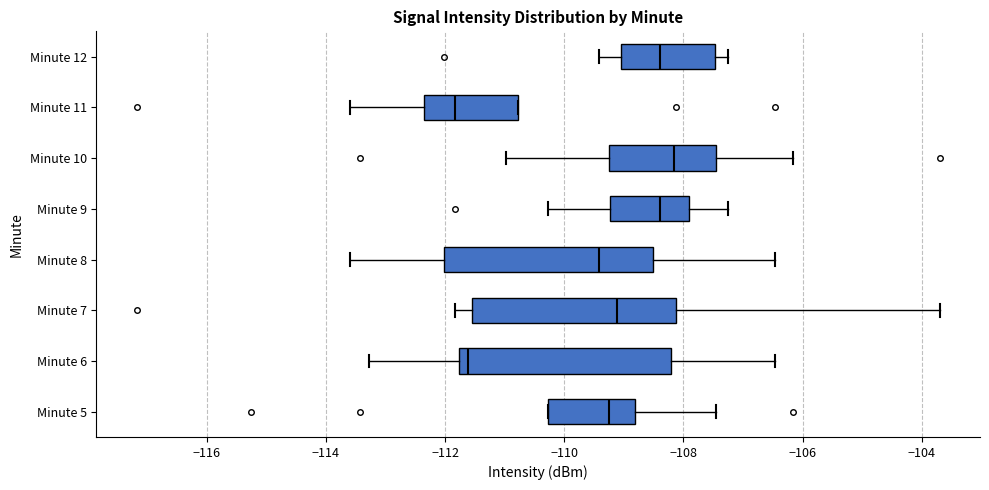

Where does the median line of the box for Minute 12 sit on the x-axis? The values are not printed on the chart, so give them approximately, as read against the axis.

-108.4